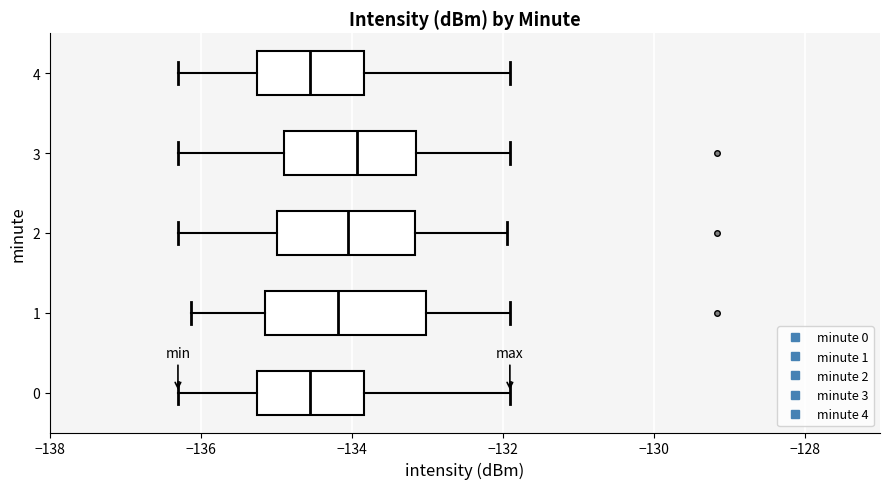

Reading bottom to top, transcribe this box plot: for each box, give where its median line is, the range the box spans, and where its two whiskers end, as read against the x-axis. The values are not printed on the chart, so give them approximately, as read against the axis.

0: median -134.6, box -135.2 to -133.8, whiskers -136.4 to -132.0
1: median -134.2, box -135.2 to -133.0, whiskers -136.2 to -132.0
2: median -134.0, box -135.0 to -133.2, whiskers -136.4 to -132.0
3: median -134.0, box -134.8 to -133.2, whiskers -136.4 to -132.0
4: median -134.6, box -135.2 to -133.8, whiskers -136.4 to -132.0